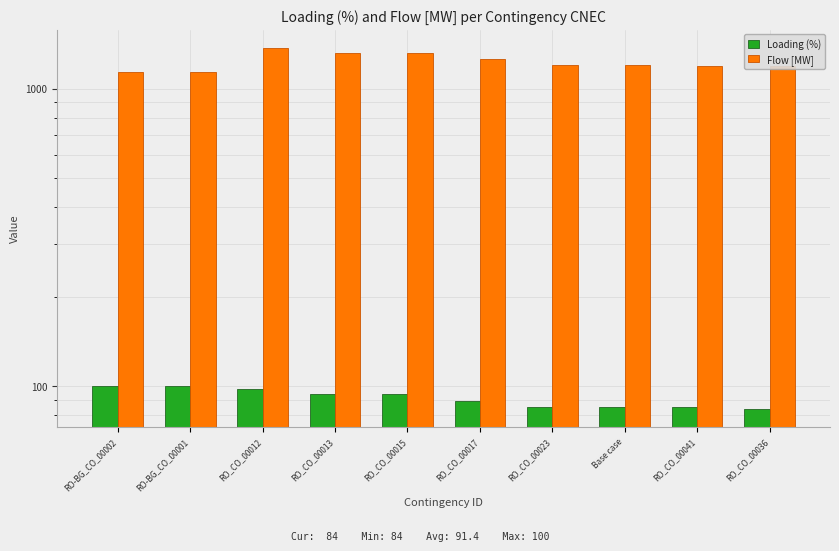

Reading left to right, extract all data points from this chart.

Loading (%): RO-BG_CO_00002=100	RO-BG_CO_00001=100	RO_CO_00012=98	RO_CO_00013=94	RO_CO_00015=94	RO_CO_00017=89	RO_CO_00023=85	Base case=85	RO_CO_00041=85	RO_CO_00036=84
Flow [MW]: RO-BG_CO_00002=1137	RO-BG_CO_00001=1137	RO_CO_00012=1375	RO_CO_00013=1324	RO_CO_00015=1322	RO_CO_00017=1257	RO_CO_00023=1204	Base case=1204	RO_CO_00041=1190	RO_CO_00036=1196